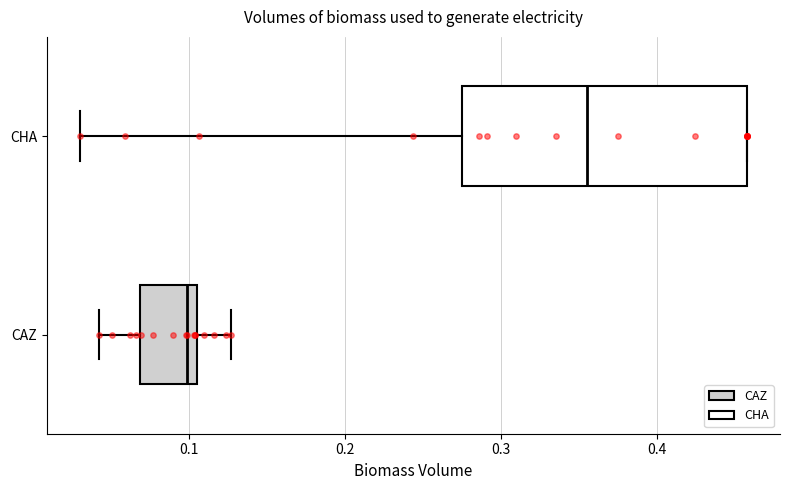

Reading bottom to top, read every box against the x-axis: the position of its median line, the range the box covers, and the ends of its whiskers. The values are not printed on the chart, so give them approximately, as read against the axis.

CAZ: median 0.10, box 0.07 to 0.11, whiskers 0.04 to 0.13
CHA: median 0.36, box 0.28 to 0.46, whiskers 0.03 to 0.46